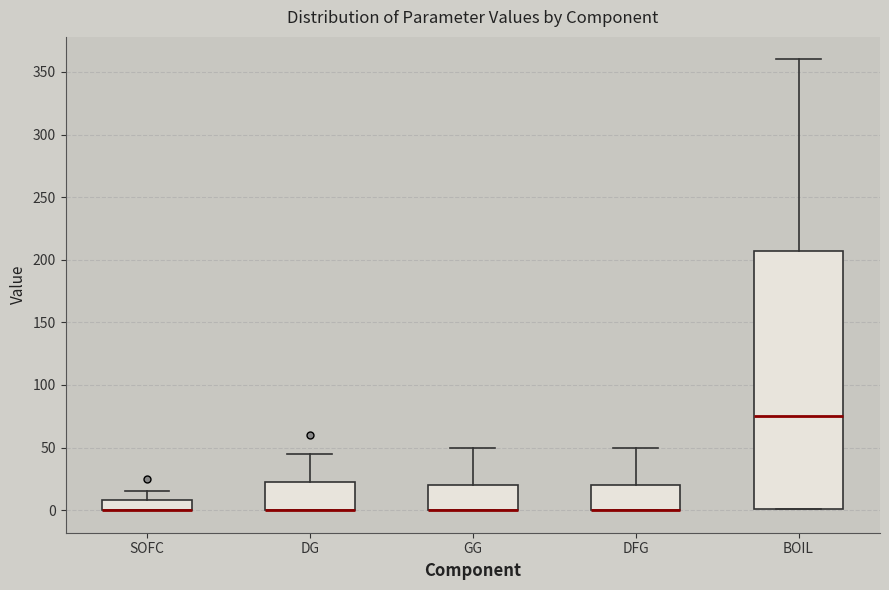

Comparing the boxes themselves (not the whiskers), which one is the tallest?

BOIL